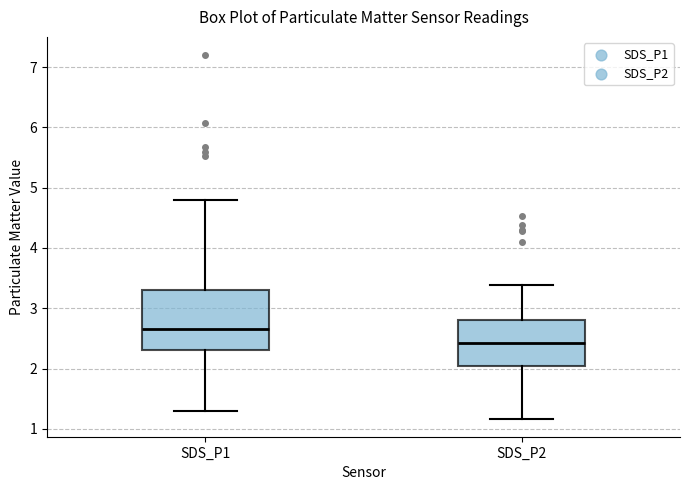

Reading left to right, read every box against the y-axis: the position of its median line, the range the box covers, and the ends of its whiskers. The values are not printed on the chart, so give them approximately, as read against the axis.

SDS_P1: median 2.7, box 2.3 to 3.3, whiskers 1.3 to 4.8
SDS_P2: median 2.4, box 2.0 to 2.8, whiskers 1.2 to 3.4